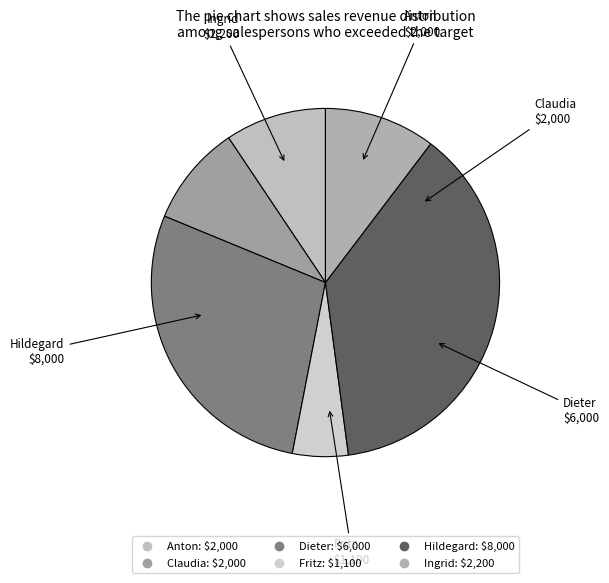

Is there any slice that represents more than half of the pie?

No